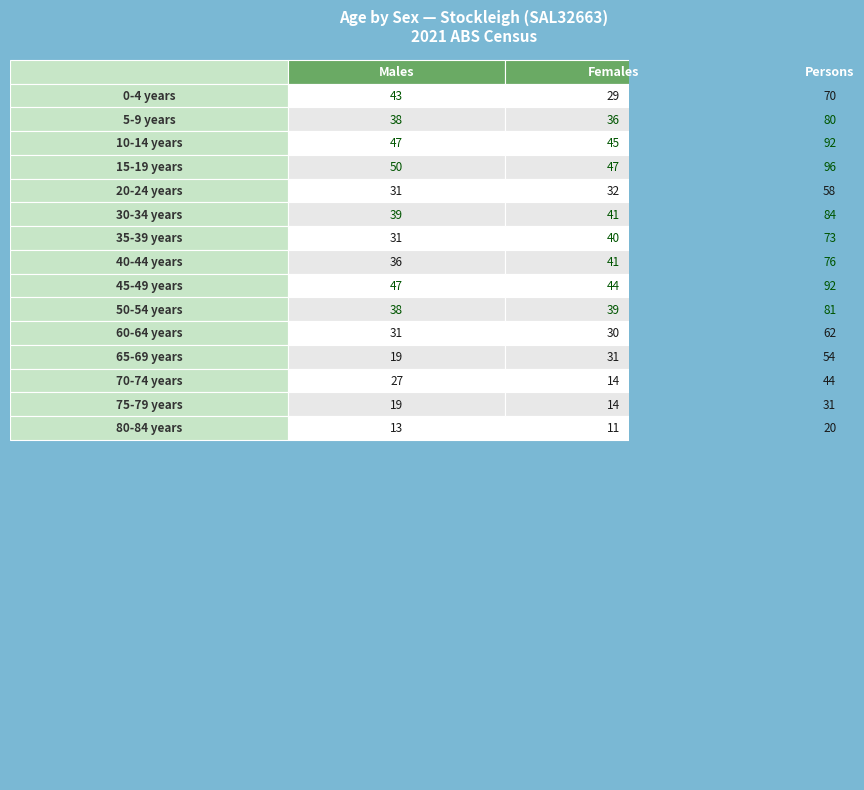

At which label does 15-19 years reach its minimum?

1